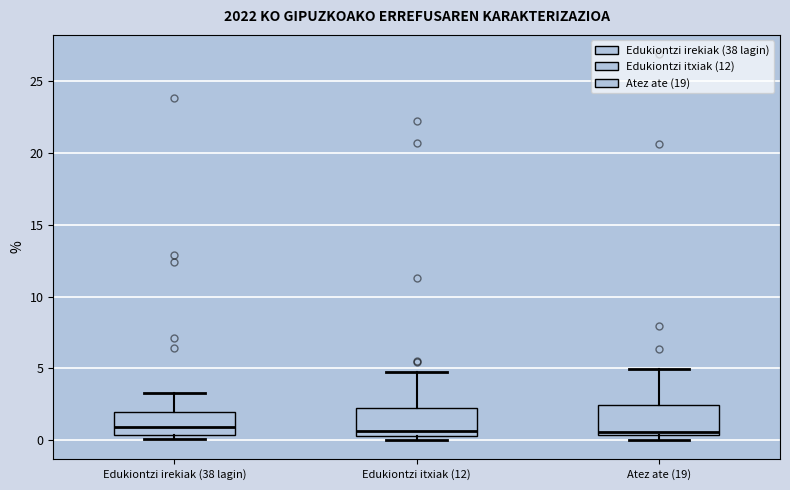

Reading left to right, transcribe this box plot: for each box, give where its median line is, the range the box spans, and where its two whiskers end, as read against the y-axis. The values are not printed on the chart, so give them approximately, as read against the axis.

Edukiontzi irekiak (38 lagin): median 1.0, box 0.5 to 2.0, whiskers 0.0 to 3.5
Edukiontzi itxiak (12): median 0.5 (just above the box's lower edge), box 0.5 to 2.0, whiskers 0.0 to 4.5
Atez ate (19): median 0.5 (just above the box's lower edge), box 0.5 to 2.5, whiskers 0.0 to 5.0